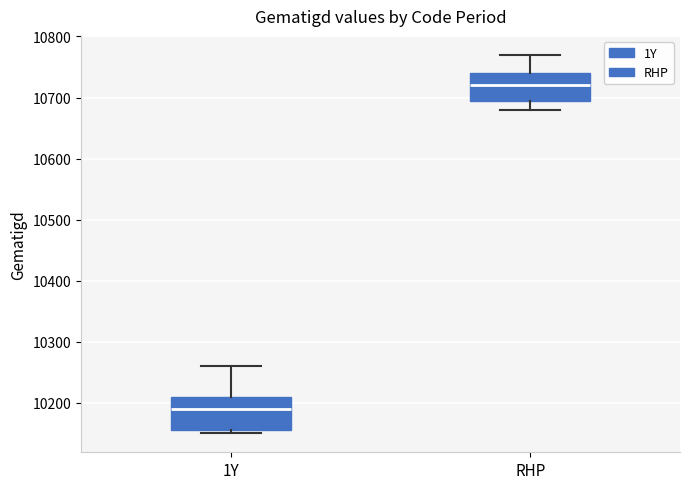

Which box has the lowest median line?

1Y